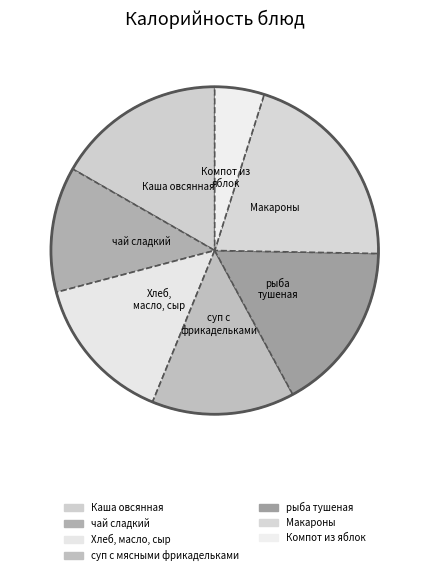

Is there a majority slice in this chart?

No